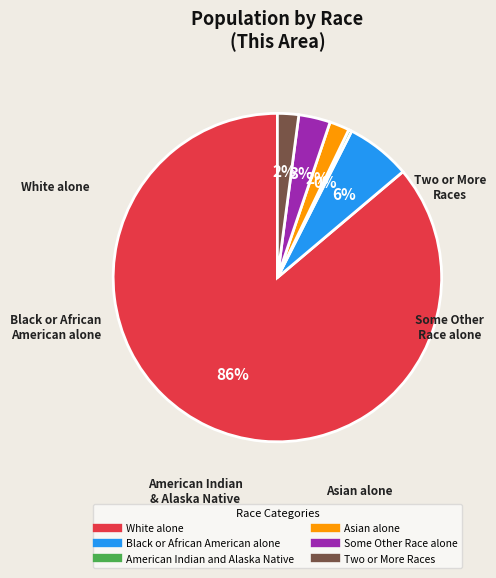

Combined, do Some Other Race alone and Asian alone account for over 50%?

No